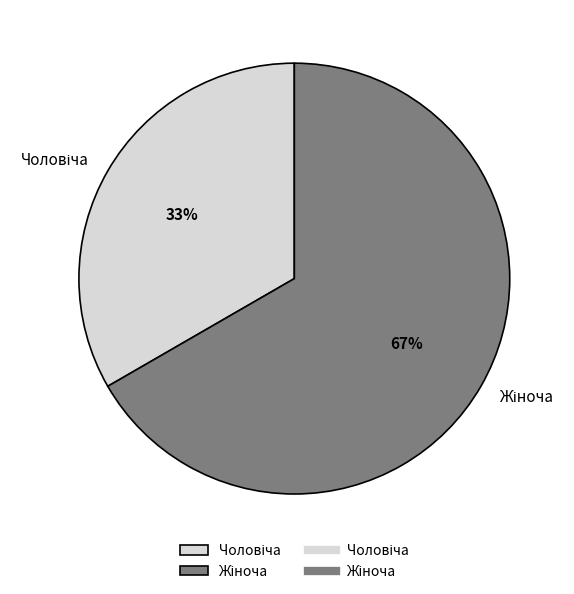

Count the number of slices in the pie.

2